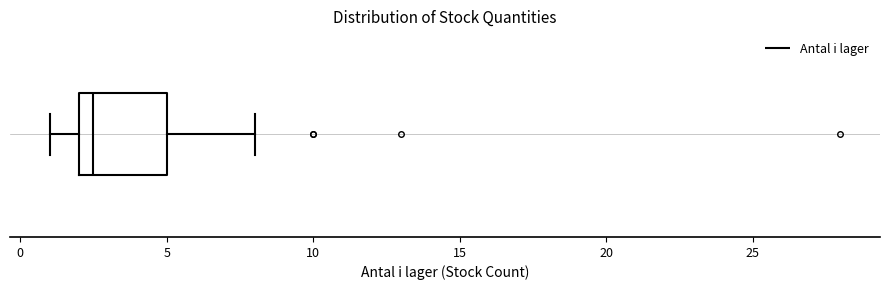

Read this box plot against the x-axis: the position of the median line, the range covered by the box, and the ends of both whiskers. The values are not printed on the chart, so give them approximately, as read against the axis.

median 2.5, box 2.0 to 5.0, whiskers 1.0 to 8.0